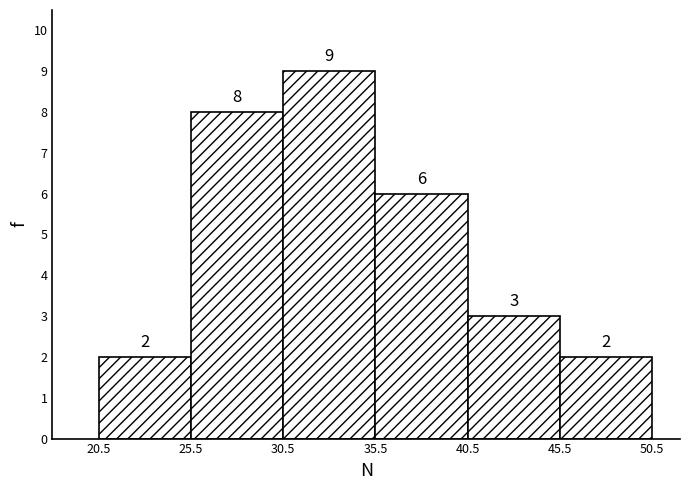

Reading left to right, transcribe this chart: for each bar, give the range it covers on the x-axis and its height.

20.5 to 25.5: 2
25.5 to 30.5: 8
30.5 to 35.5: 9
35.5 to 40.5: 6
40.5 to 45.5: 3
45.5 to 50.5: 2